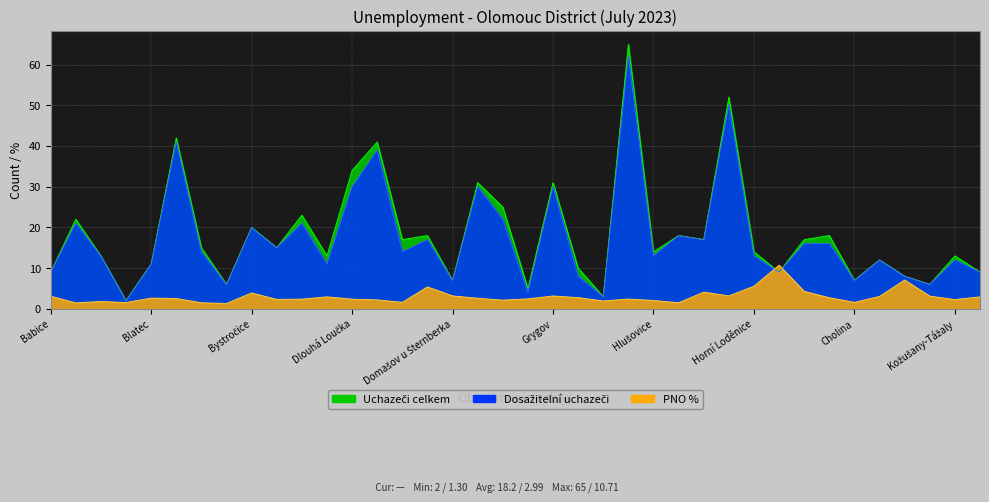

What is the value of the PNO % point at the 26th from the left?

1.5